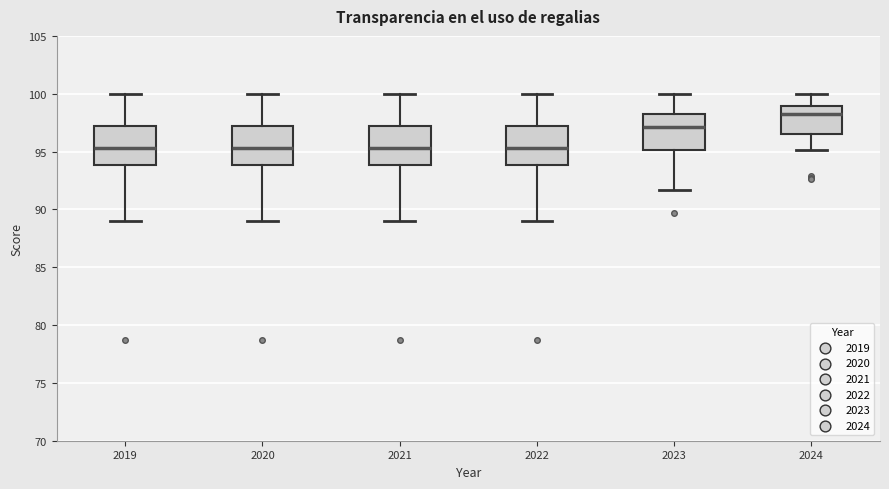

Reading left to right, read every box against the y-axis: the position of its median line, the range the box covers, and the ends of its whiskers. The values are not printed on the chart, so give them approximately, as read against the axis.

2019: median 95.5, box 94.0 to 97.0, whiskers 89.0 to 100.0
2020: median 95.5, box 94.0 to 97.0, whiskers 89.0 to 100.0
2021: median 95.5, box 94.0 to 97.0, whiskers 89.0 to 100.0
2022: median 95.5, box 94.0 to 97.0, whiskers 89.0 to 100.0
2023: median 97.0, box 95.0 to 98.5, whiskers 91.5 to 100.0
2024: median 98.5, box 96.5 to 99.0, whiskers 95.0 to 100.0